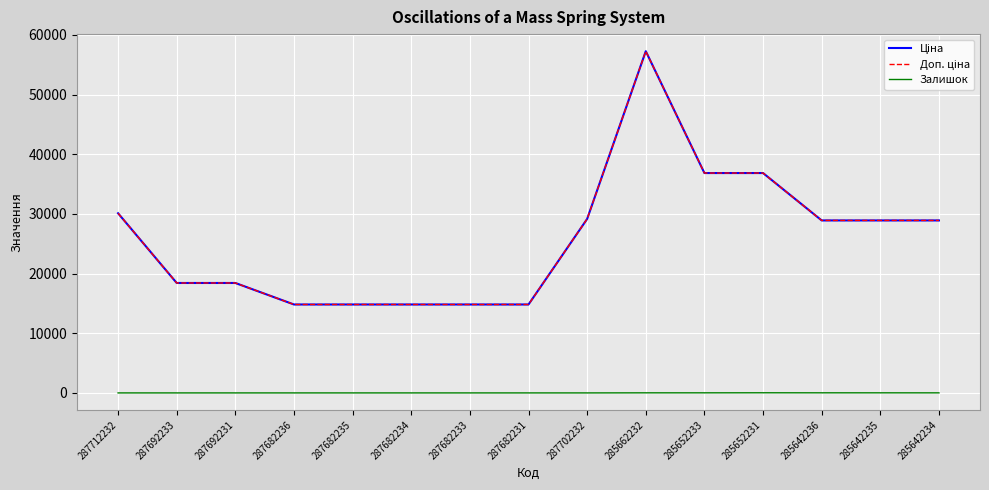

What is the average value of the Ціна series?

25855.4